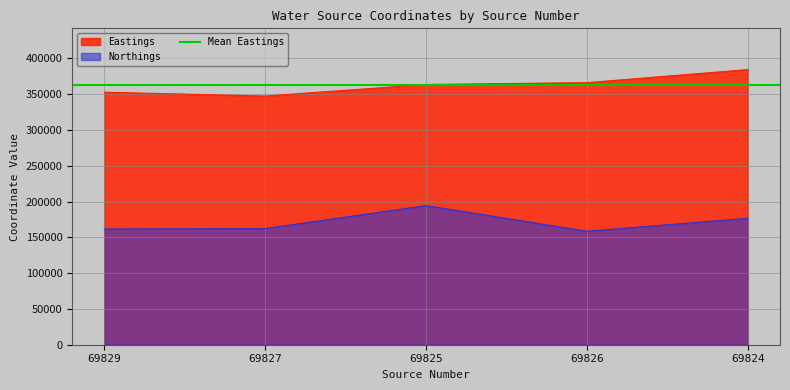

What is the average value of the Eastings series?

362748